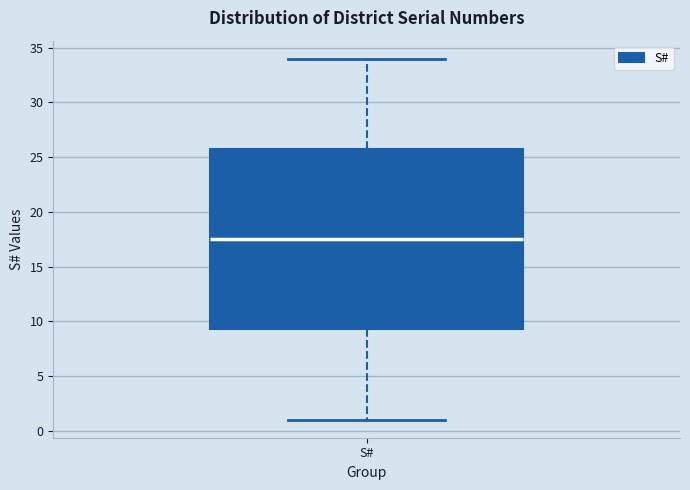

Where does the upper whisker of the box for S# end on the y-axis? The values are not printed on the chart, so give them approximately, as read against the axis.

34.0